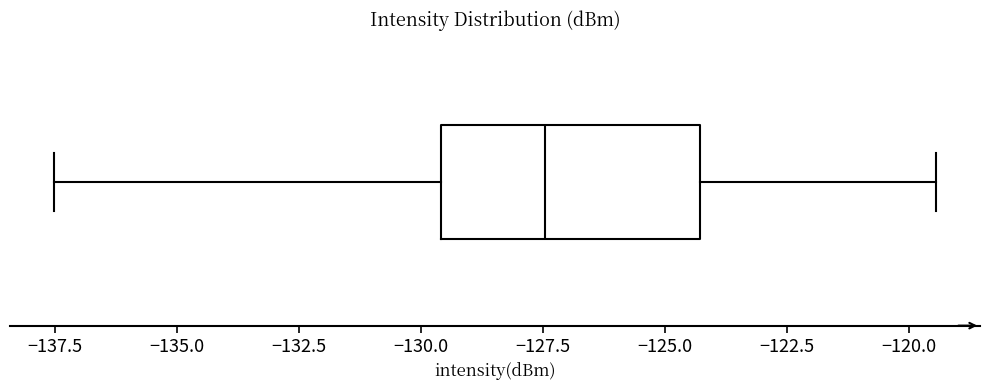

Read this box plot against the x-axis: the position of the median line, the range covered by the box, and the ends of both whiskers. The values are not printed on the chart, so give them approximately, as read against the axis.

median -127.5, box -129.5 to -124.5, whiskers -137.5 to -119.5